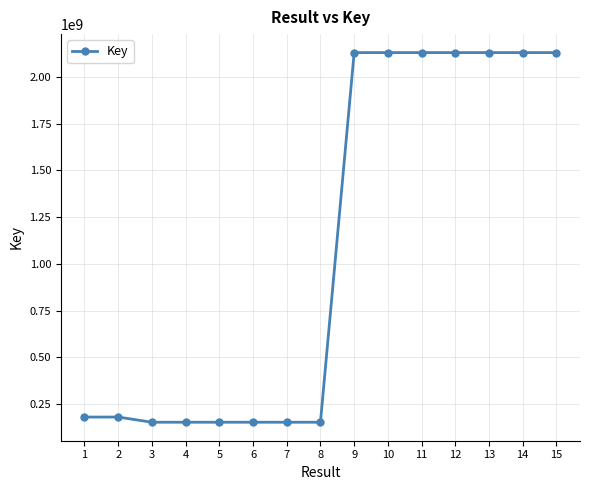

What is the sum of all values?

16197274603